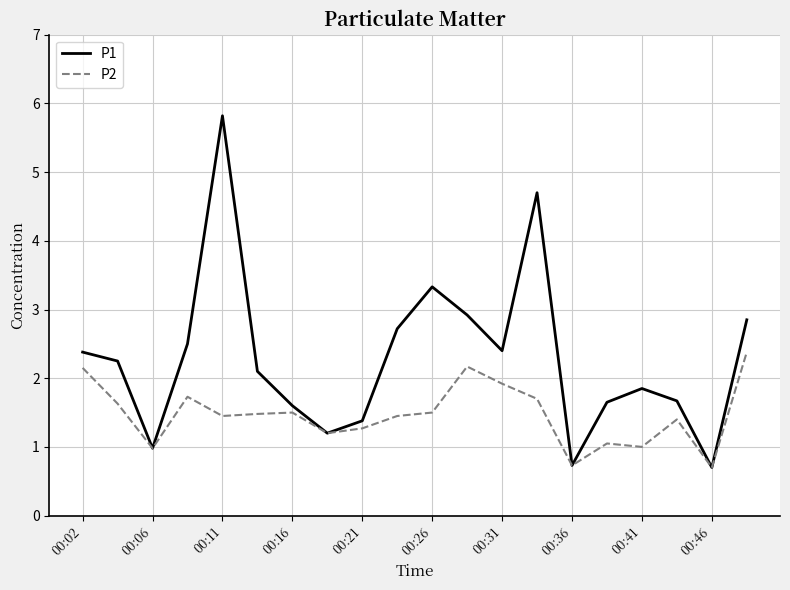

What is the minimum value shown in the chart?

0.7